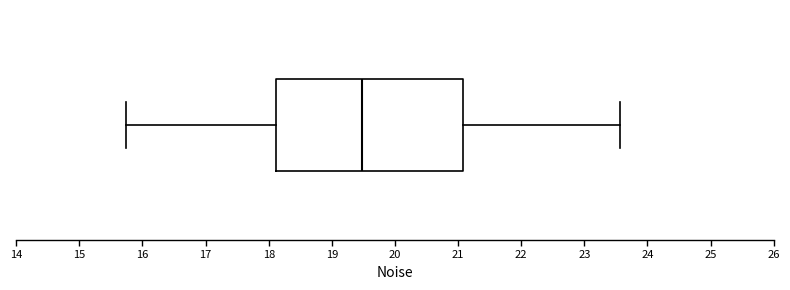

Where does the left whisker of the box end on the x-axis? The values are not printed on the chart, so give them approximately, as read against the axis.

15.7